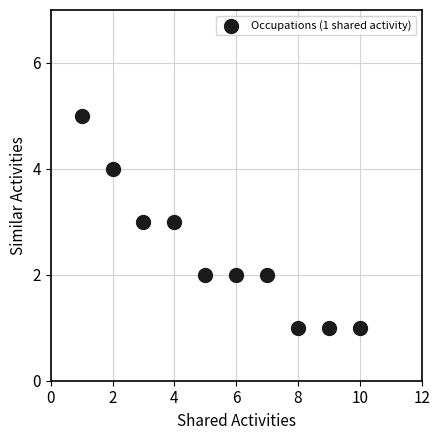

What is the range of X values (max minus min)?

9